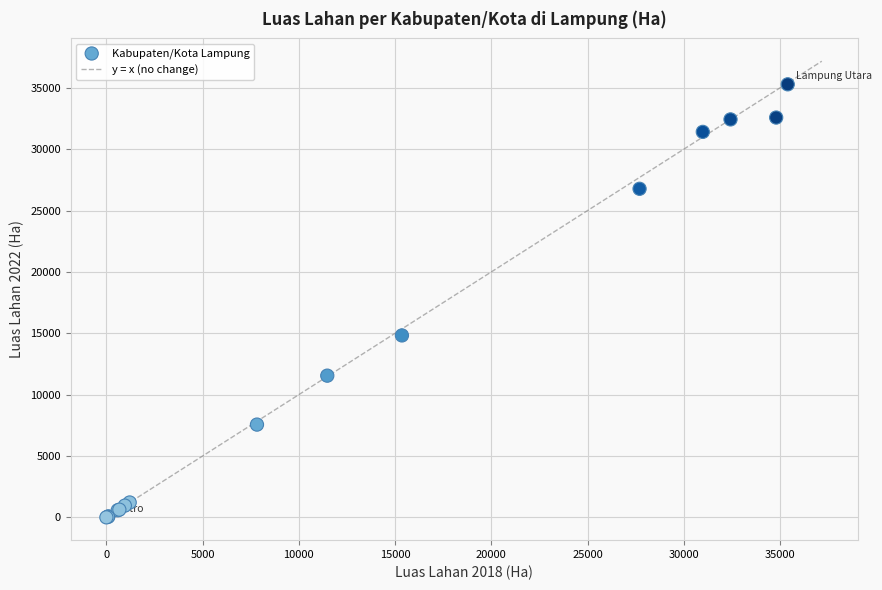

What Y value in the scatter plot is closest to 17644?

14826